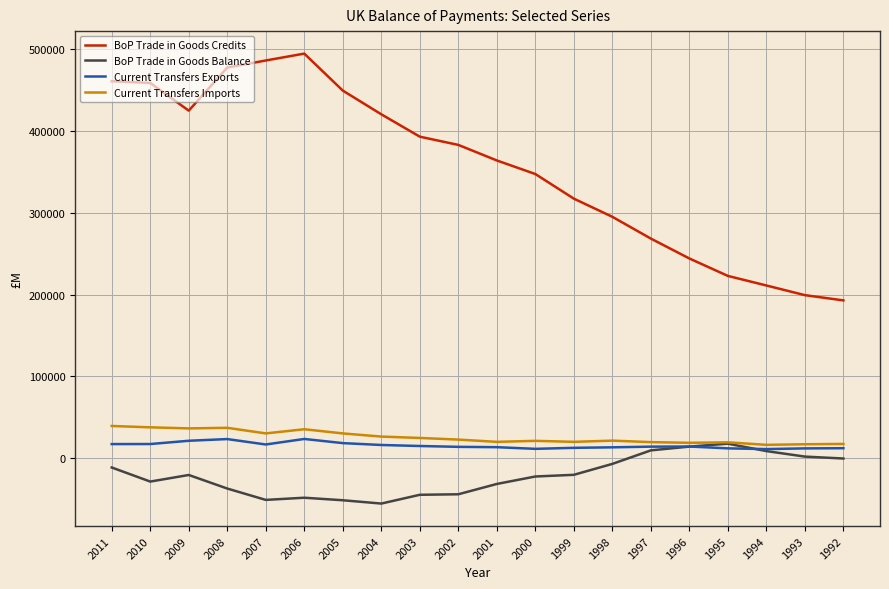

Is it true that BoP Trade in Goods Credits equals 347282 at 2000?

True